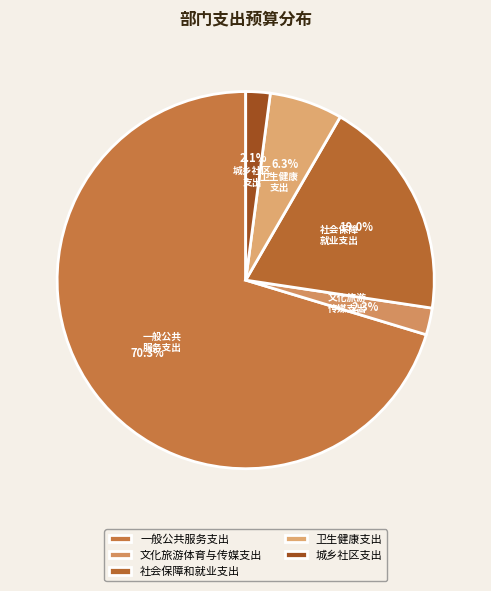

Combined, do 文化旅游体育与传媒支出 and 一般公共服务支出 account for over 50%?

Yes